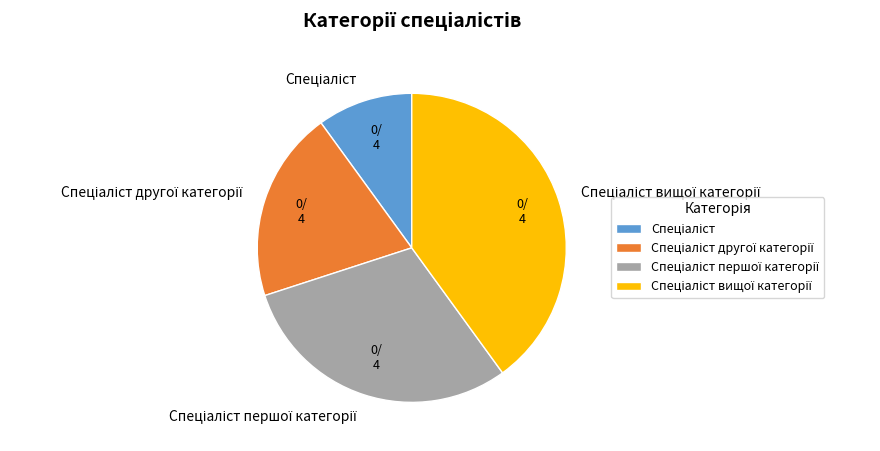

Is there any slice that represents more than half of the pie?

No